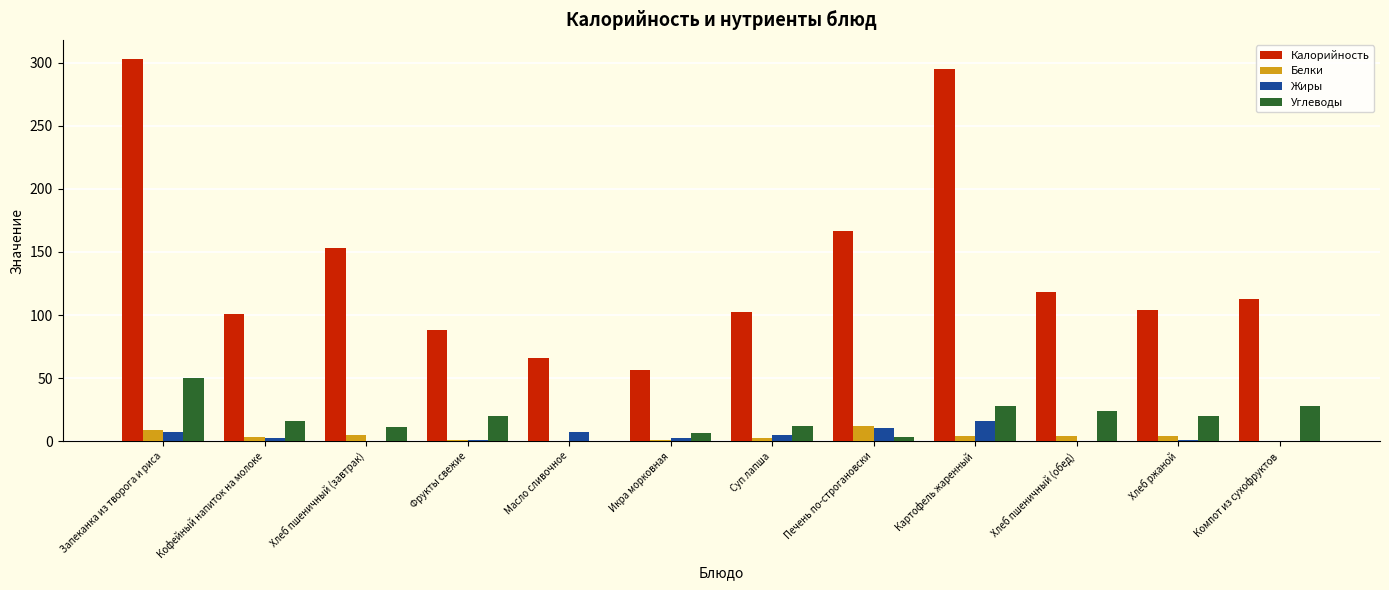

What is the total value across all series at Масло сливочное?

73.5